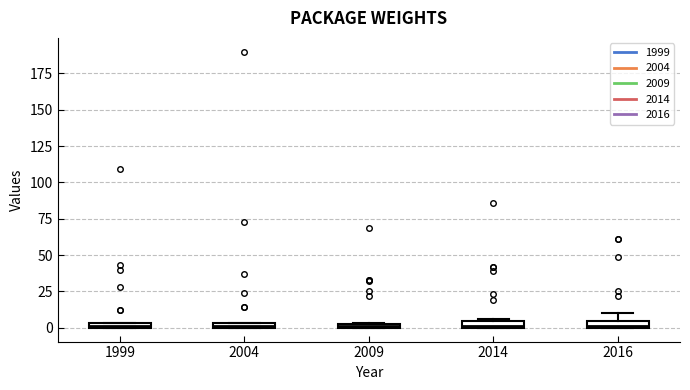

Where is the lower edge of the box at x = 1999 on the y-axis? The values are not printed on the chart, so give them approximately, as read against the axis.

0